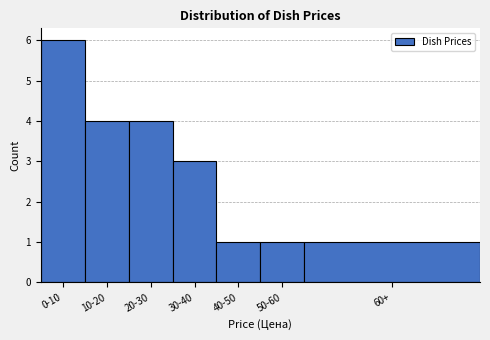

Reading left to right, list all the values displayed in this chart.

0-10=6	10-20=4	20-30=4	30-40=3	40-50=1	50-60=1	60+=1